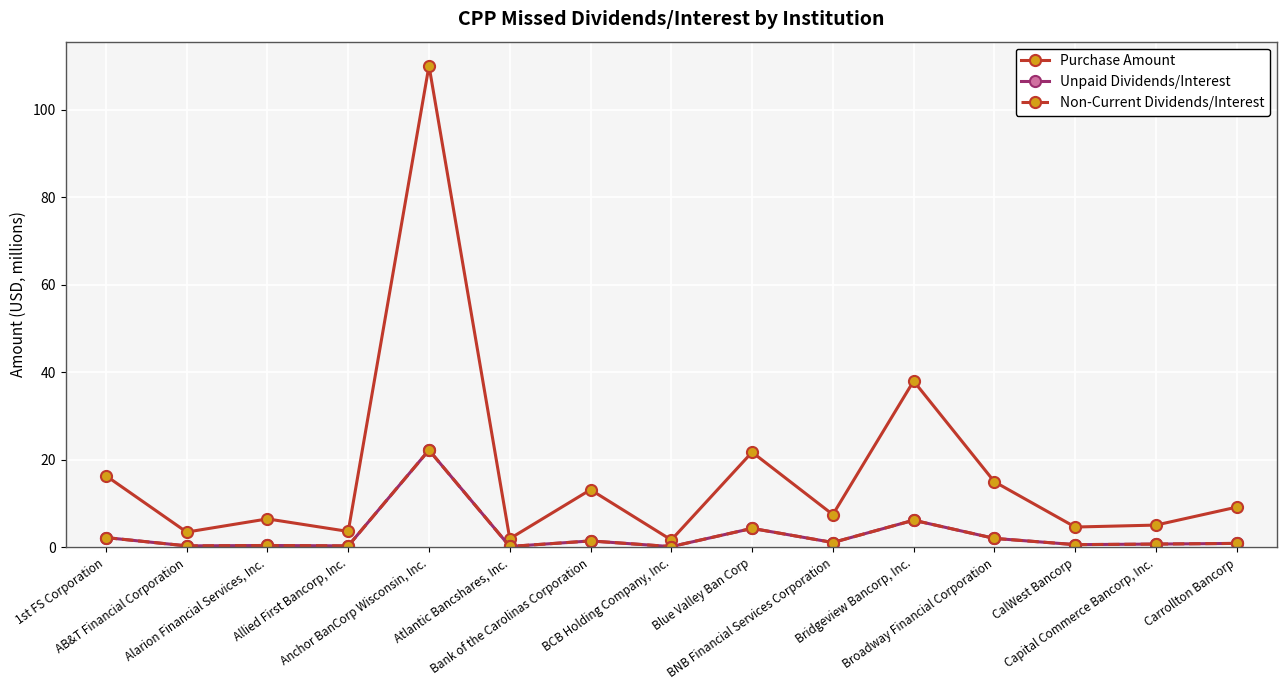

Does the chart have visible grid lines?

Yes